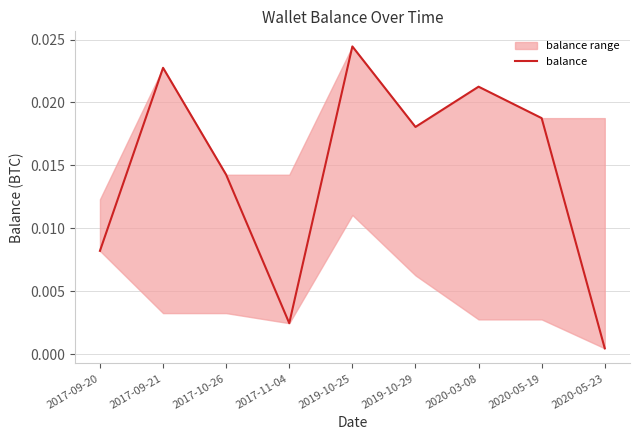

What is the label of the 5th point from the right?

2019-10-25